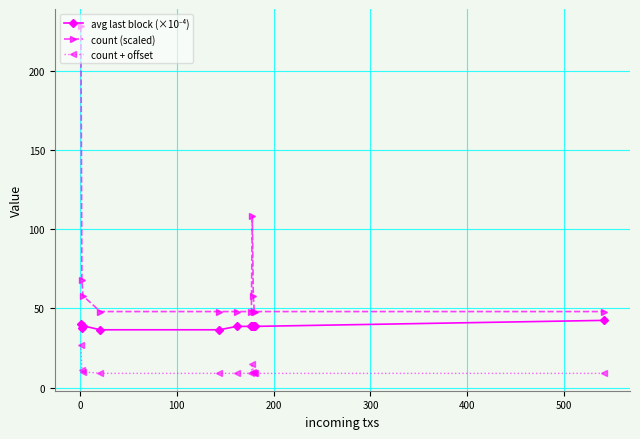

What is the average value of the count (scaled) series?

71.3